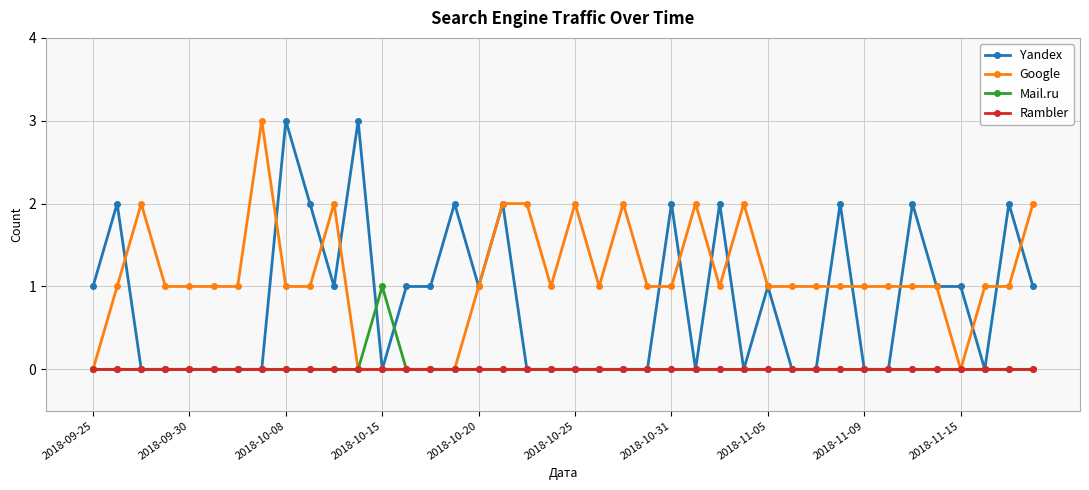

Which series has the largest total across all categories?

Google